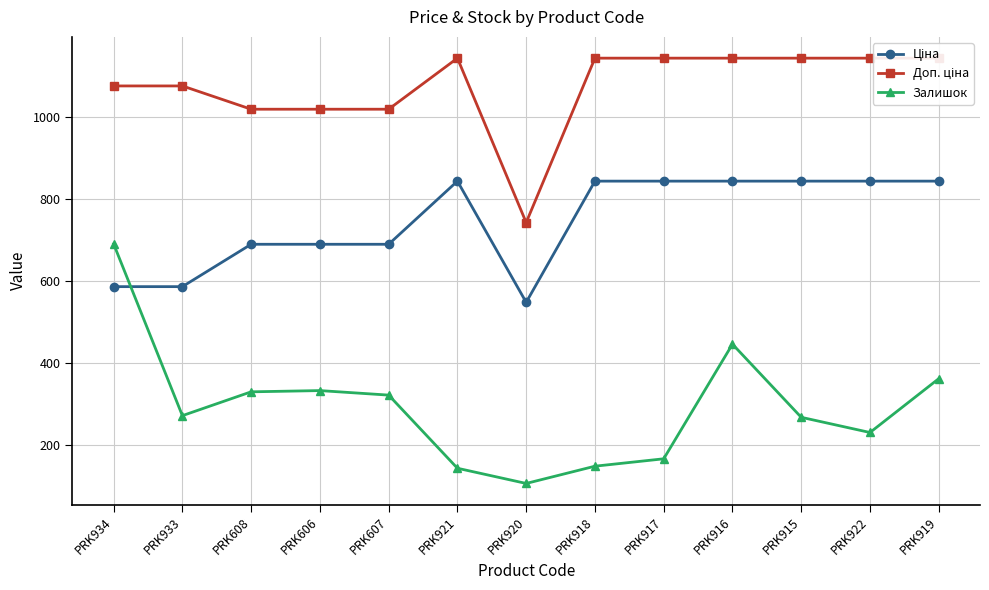

What is the average value of the Доп. ціна series?

1072.2